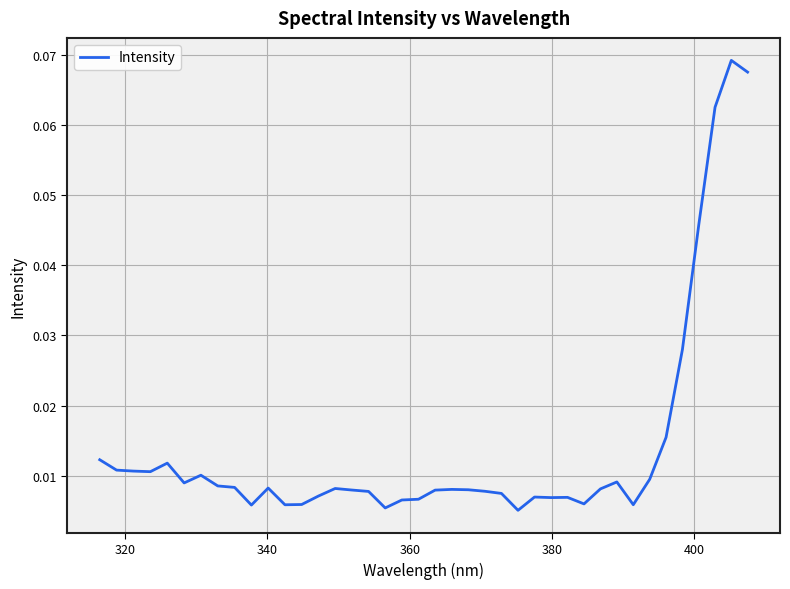

How many lines are shown in the chart?

1